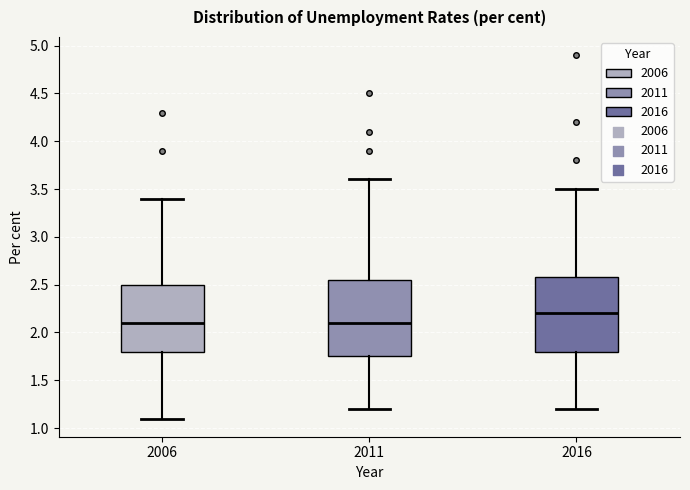

Reading left to right, transcribe this box plot: for each box, give where its median line is, the range the box spans, and where its two whiskers end, as read against the y-axis. The values are not printed on the chart, so give them approximately, as read against the axis.

2006: median 2.10, box 1.80 to 2.50, whiskers 1.10 to 3.40
2011: median 2.10, box 1.75 to 2.55, whiskers 1.20 to 3.60
2016: median 2.20, box 1.80 to 2.60, whiskers 1.20 to 3.50